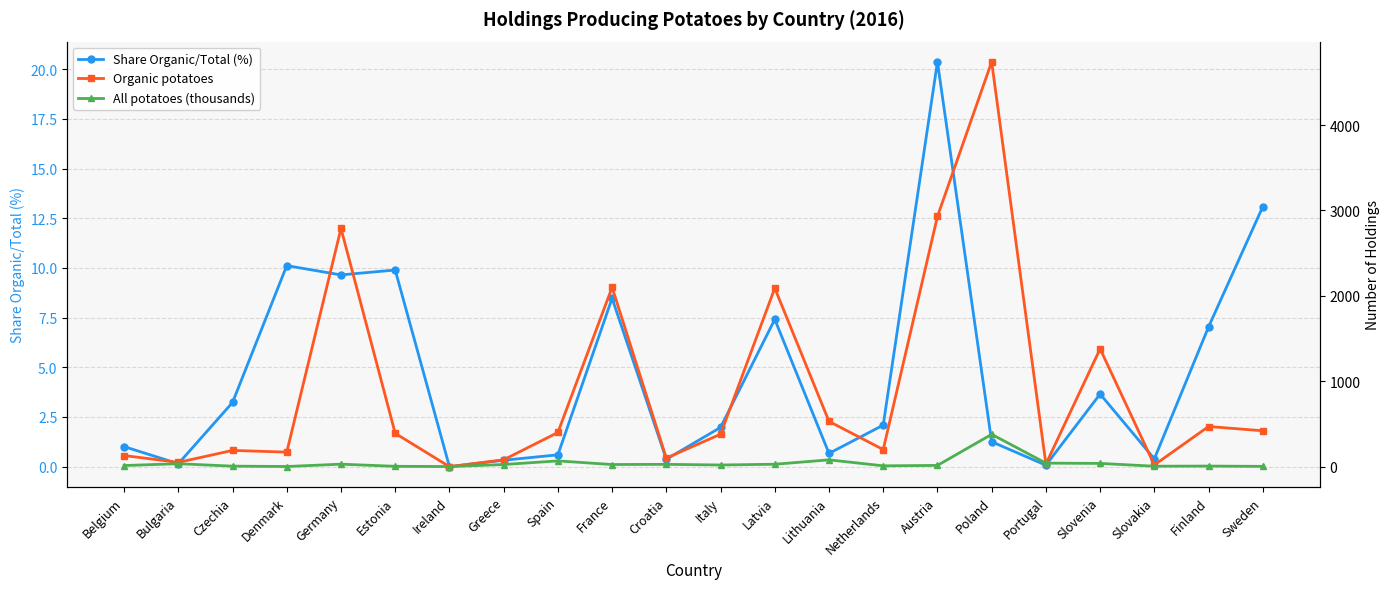

How many interior local peaks does the All potatoes (thousands) series have?

7